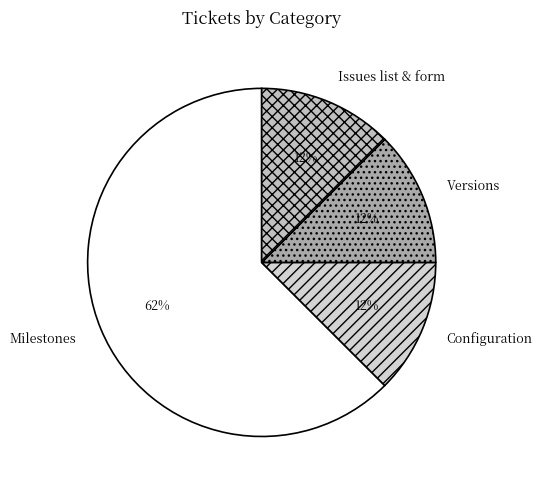

The Configuration slice represents 12% of the pie. True or false?

True